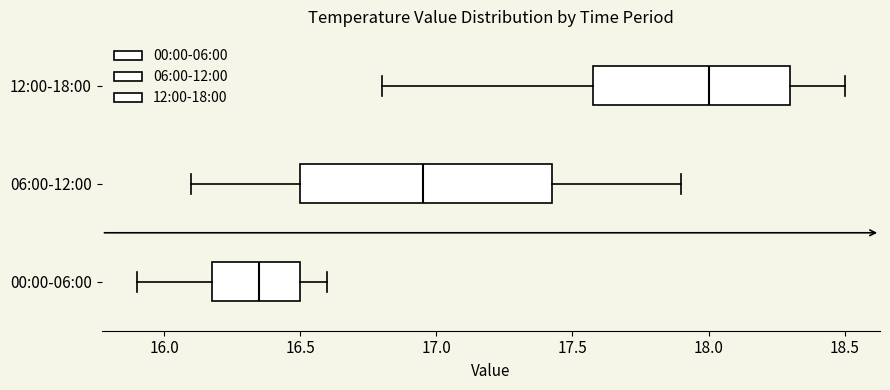

Which box is the widest, from its left edge to its right edge?

06:00-12:00